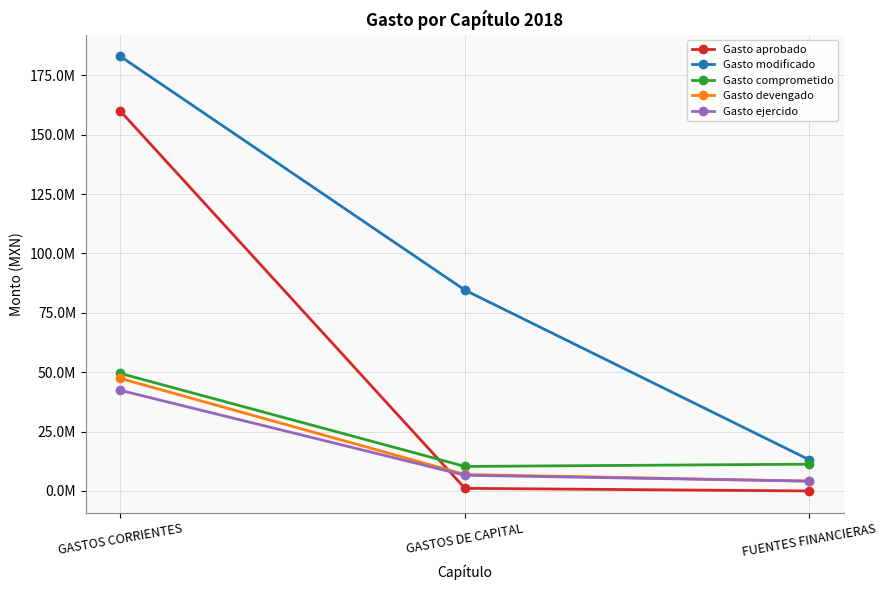

At which category does the chart reach its minimum across all series?

FUENTES FINANCIERAS